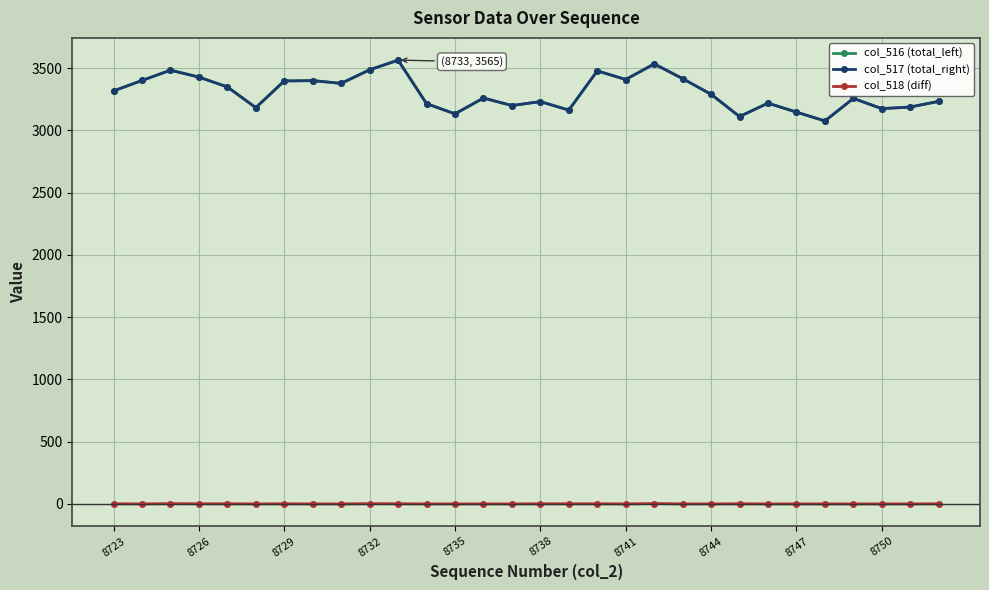

In col_517 (total_right), how many points are higher than both neighbors (excluding endpoints)?

9